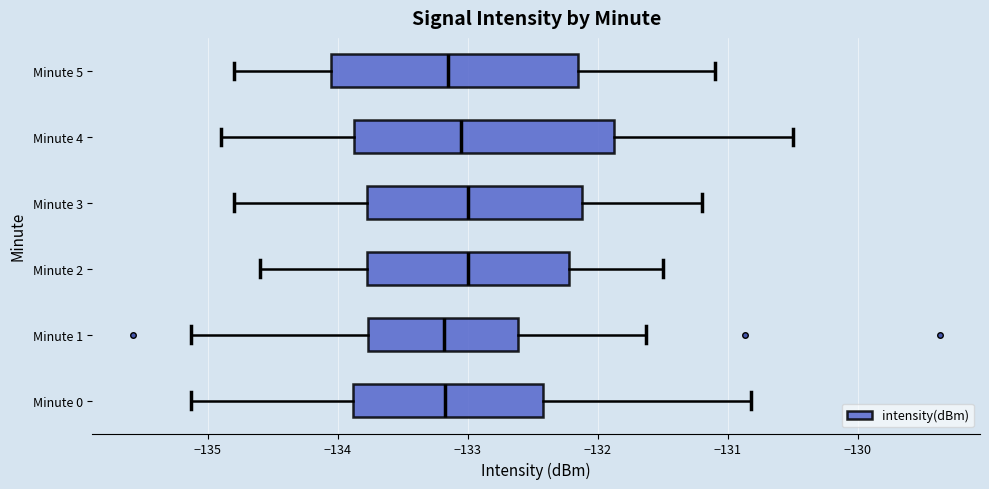

Where is the right edge of the box for Minute 3 on the x-axis? The values are not printed on the chart, so give them approximately, as read against the axis.

-132.1